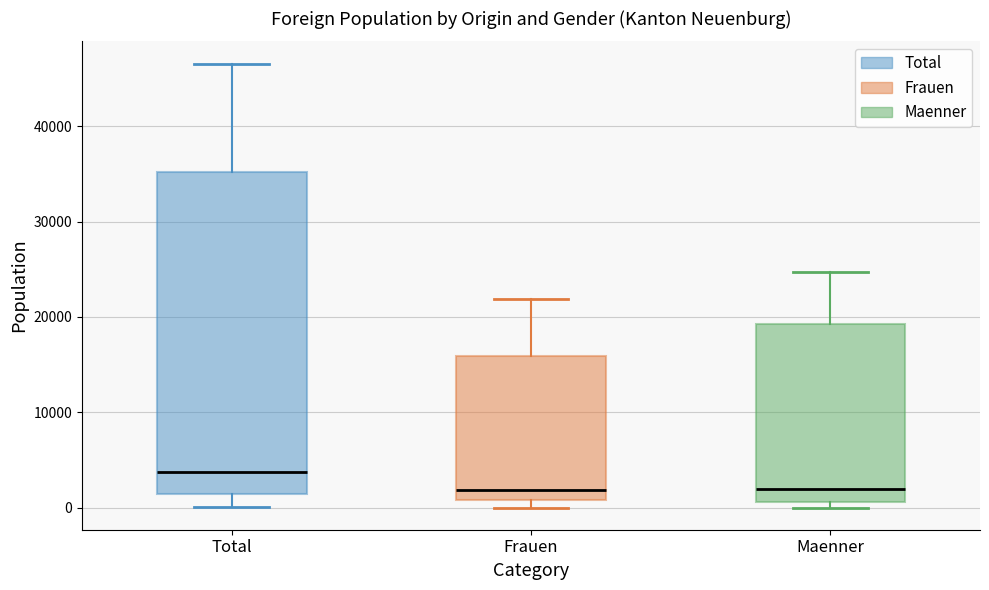

Where is the lower edge of the box for Maenner on the y-axis? The values are not printed on the chart, so give them approximately, as read against the axis.

1000